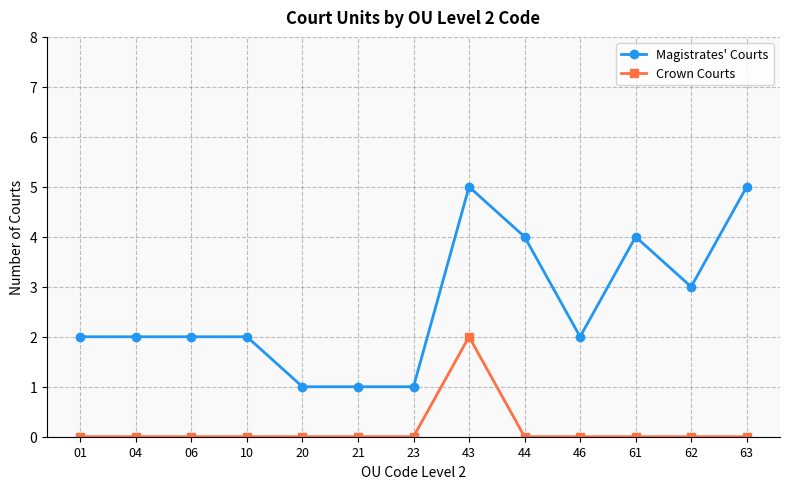

Where is Magistrates' Courts nearest to the value 3?

62